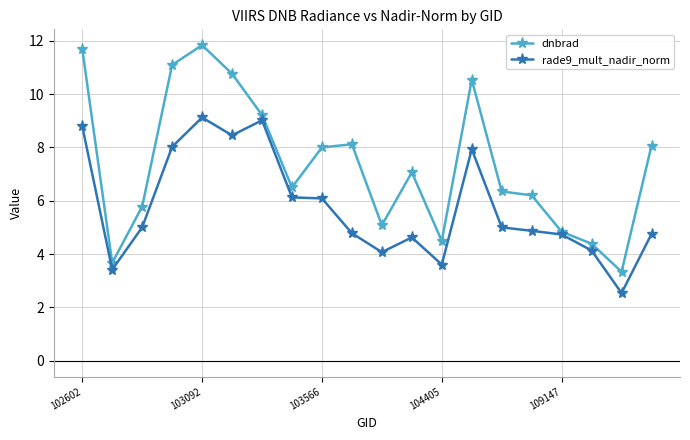

Does the chart display data point markers on the line(s)?

Yes